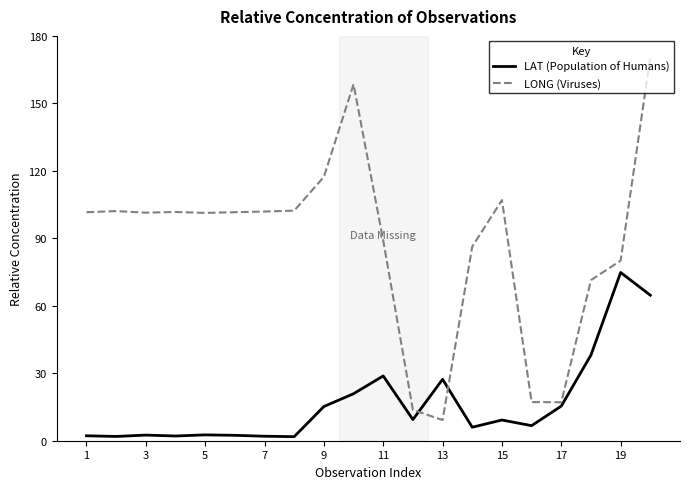

What is the average value of the LAT (Population of Humans) series?

16.7